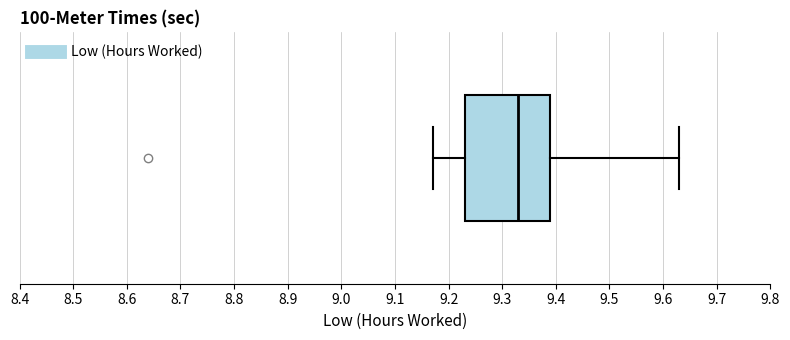

Transcribe this box plot: give where the median line is, the range the box spans, and where the two whiskers end, as read against the x-axis. The values are not printed on the chart, so give them approximately, as read against the axis.

median 9.33, box 9.23 to 9.39, whiskers 9.17 to 9.63